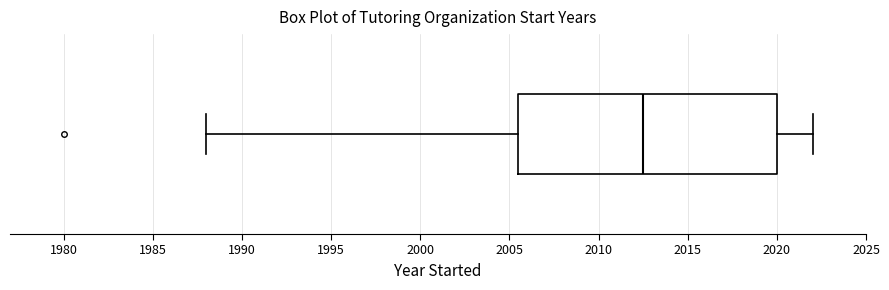

Where does the right whisker of the box end on the x-axis? The values are not printed on the chart, so give them approximately, as read against the axis.

2022.0